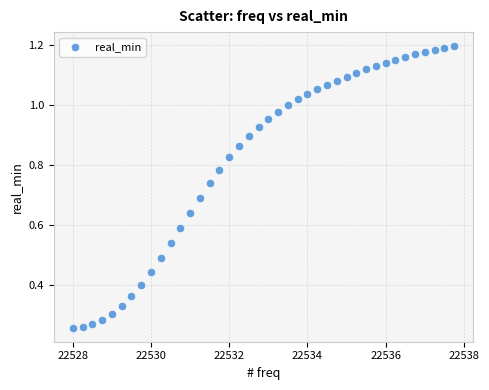

Count the number of points in this scatter plot.

40